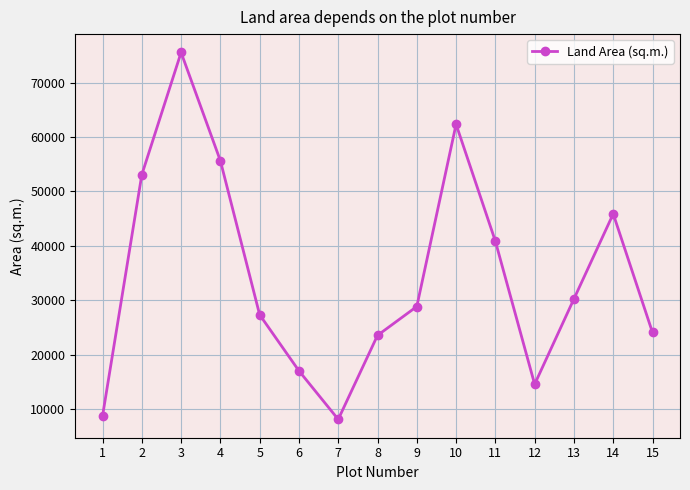

Reading left to right, list all the values displayed in this chart.

1=8732	2=53078	3=75545	4=55645	5=27339	6=17038	7=8120	8=23556	9=28858	10=62348	11=40863	12=14575	13=30256	14=45884	15=24086